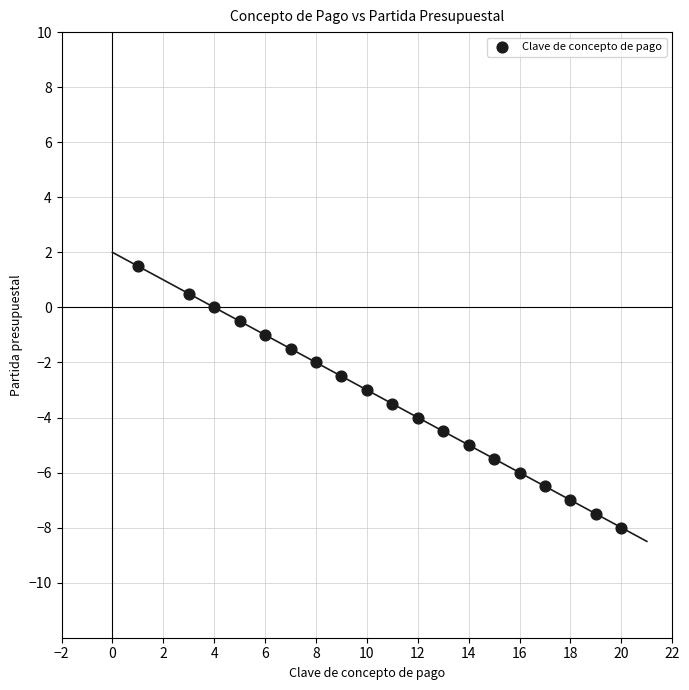

What is the range of Y values (max minus min)?

9.5